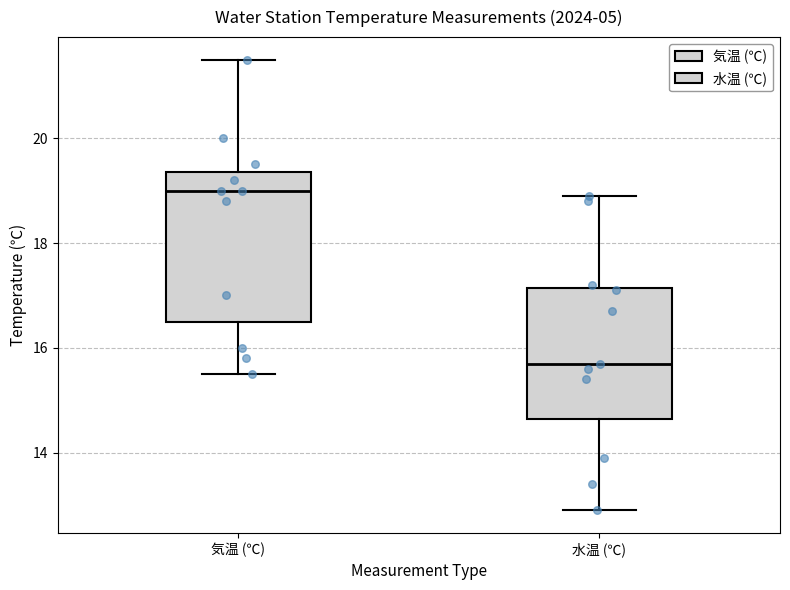

Where does the upper whisker of the box for 水温 (℃) end on the y-axis? The values are not printed on the chart, so give them approximately, as read against the axis.

19.0